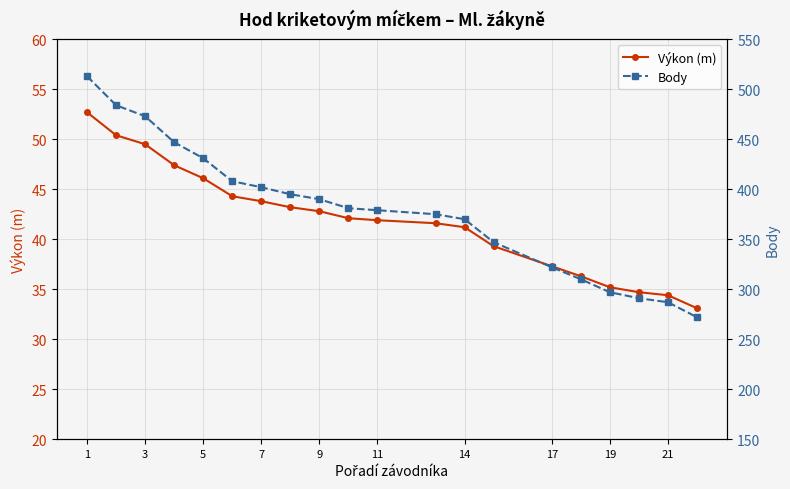

Is it true that Výkon (m) equals 14.0 at 11?

False